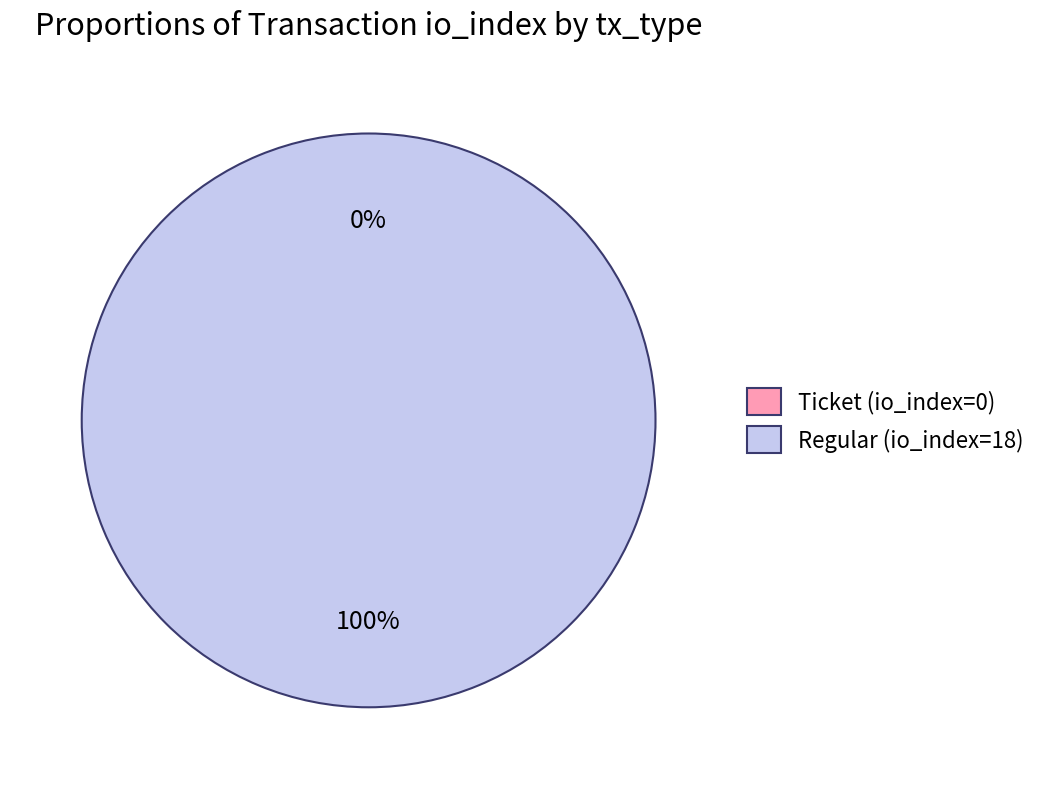

What is the smallest slice in the pie chart?

Ticket (io_index=0)